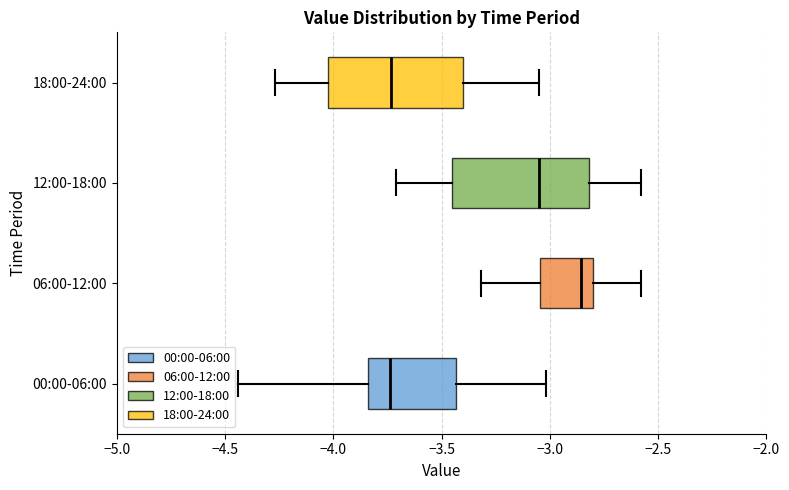

Where does the left whisker of the box for 00:00-06:00 end on the x-axis? The values are not printed on the chart, so give them approximately, as read against the axis.

-4.45